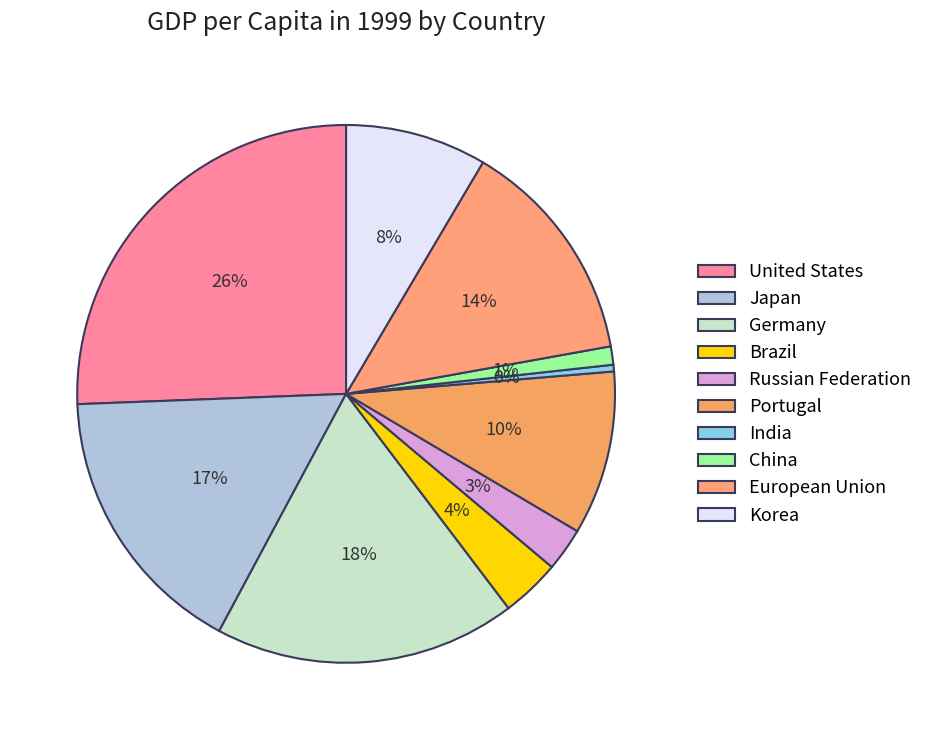

How much of the chart is everything except Germany?

81.9%